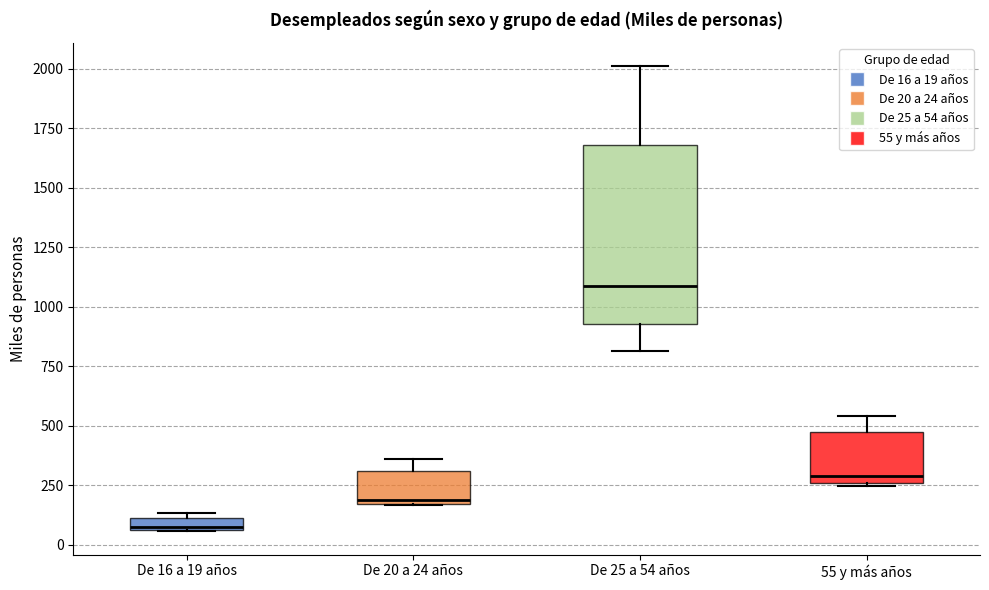

Where is the upper edge of the box for 55 y más años on the y-axis? The values are not printed on the chart, so give them approximately, as read against the axis.

450